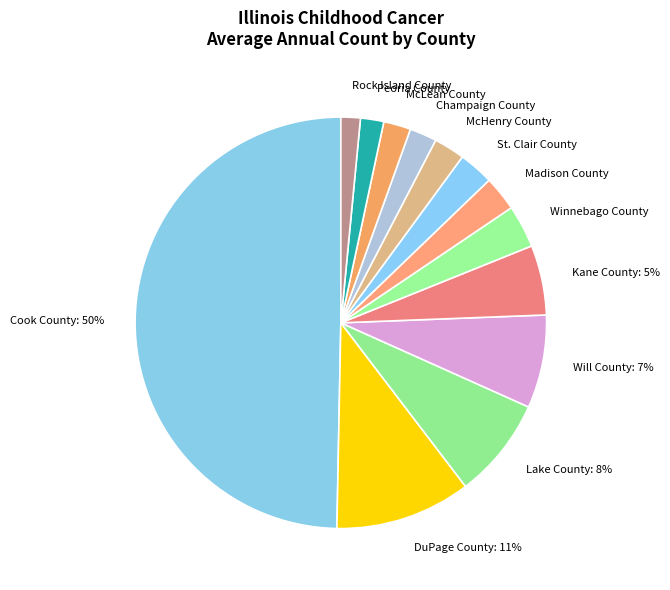

How many slices are in this pie chart?

13